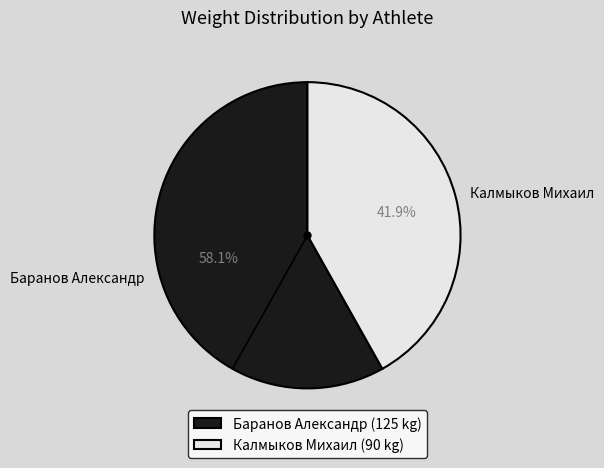

How many segments does this pie chart have?

2